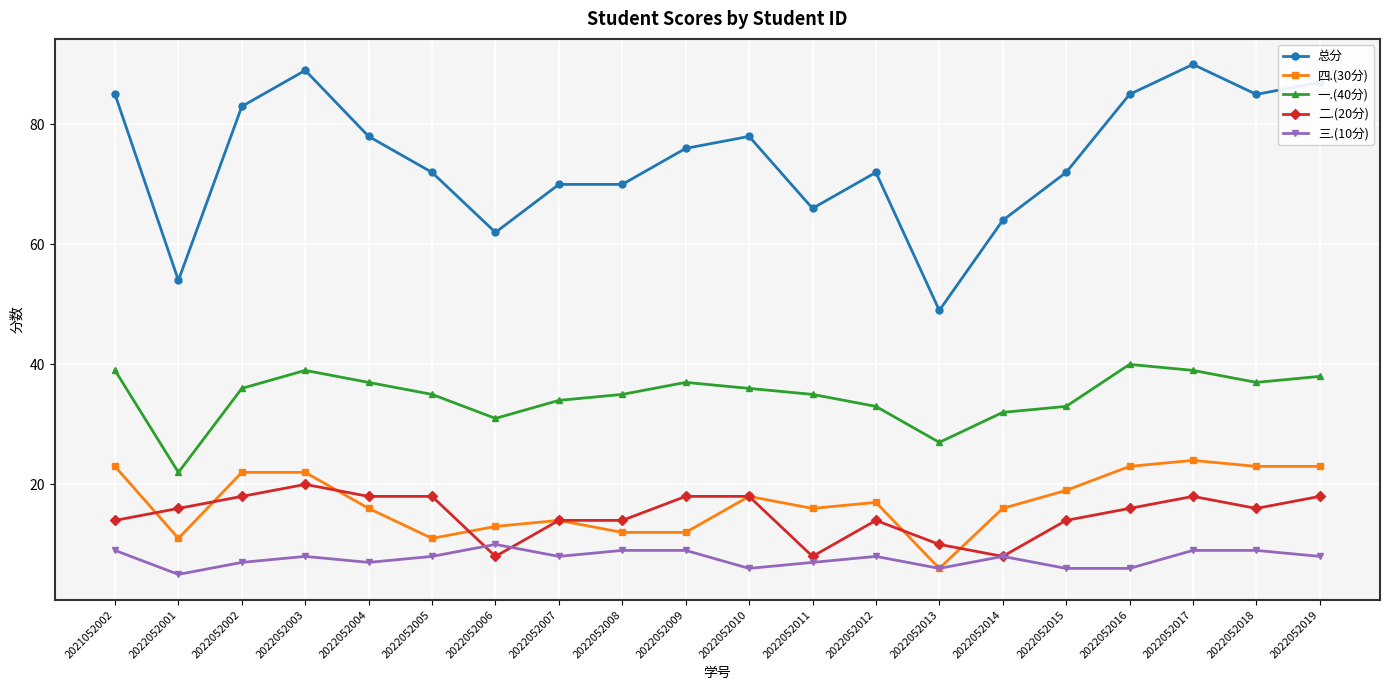

Where is the first local maximum for 一.(40分)?

2022052003